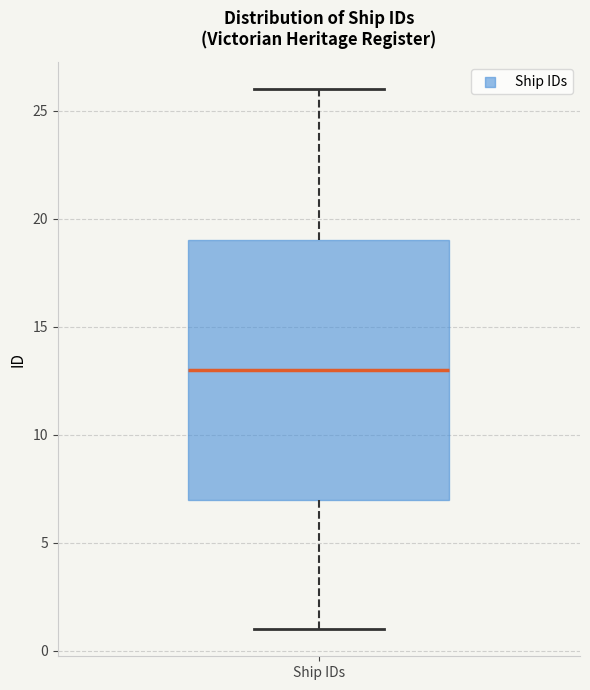

Where is the upper edge of the box for Ship IDs on the y-axis? The values are not printed on the chart, so give them approximately, as read against the axis.

19